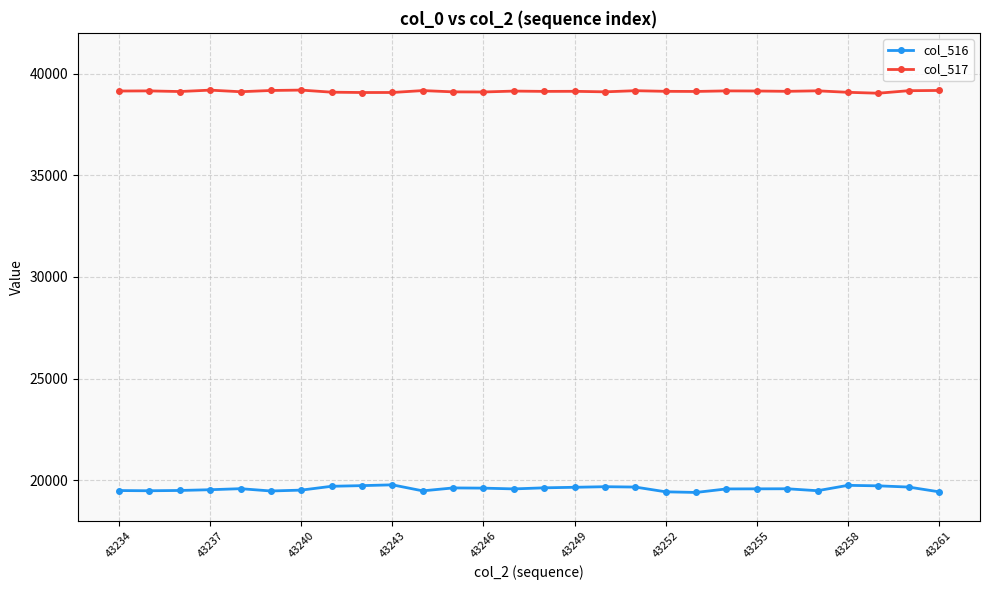

Count the number of data series in this chart.

2